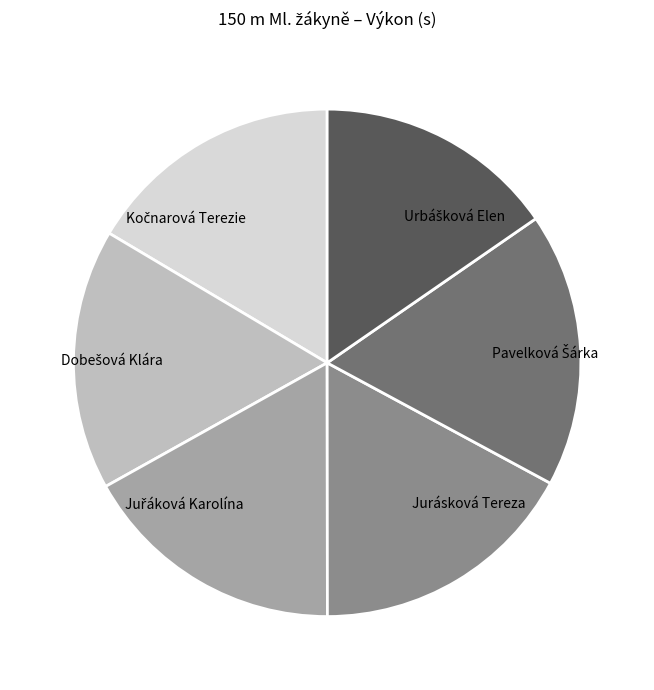

Is there any slice that represents more than half of the pie?

No